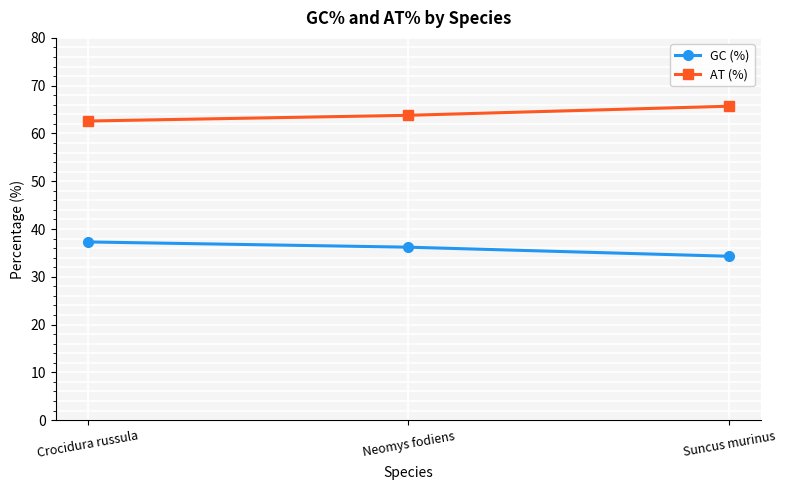

What is the difference between the maximum and minimum values in the GC (%) series?

3.0